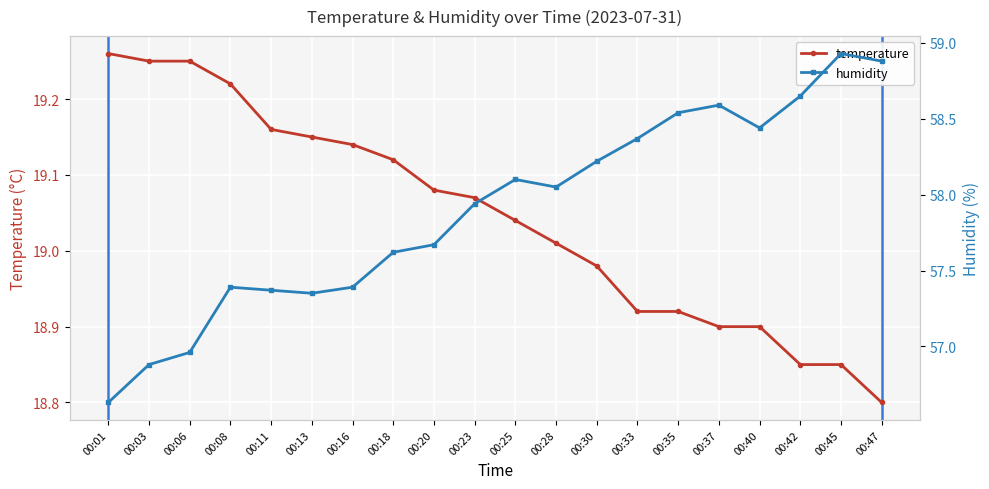

What is the value of the temperature point at the 2nd from the left?

19.2